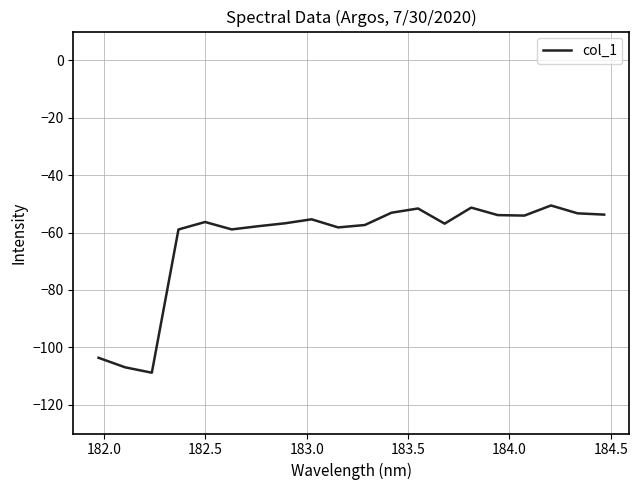

What is the smallest value displayed?

-108.8